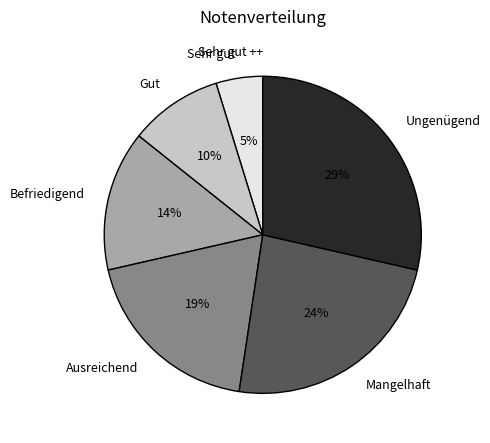

Do Ausreichend and Gut together represent more than half of the pie?

No